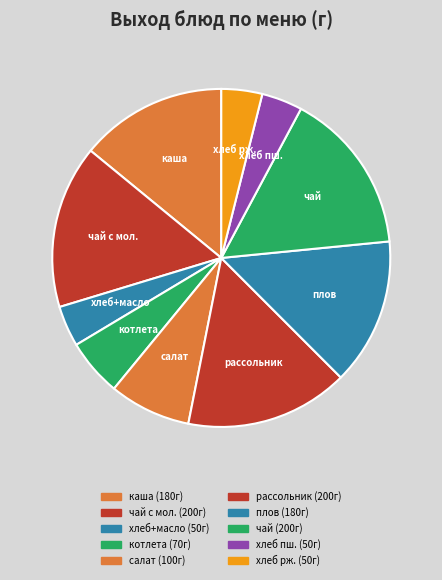

Is it true that котлета is 20% of the pie?

False